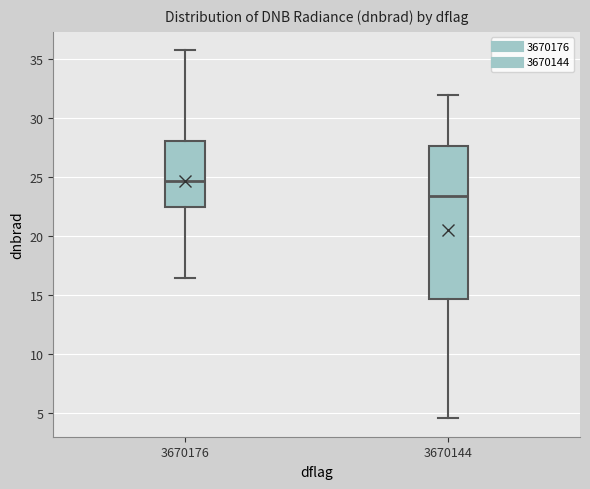

Which box's median line is the highest?

3670176